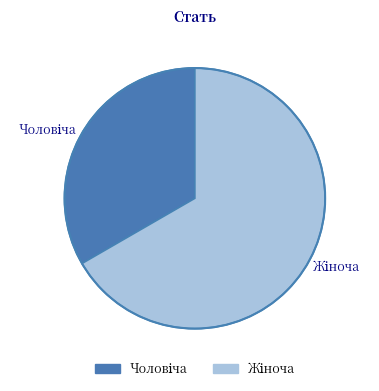

Is there any slice that represents more than half of the pie?

Yes